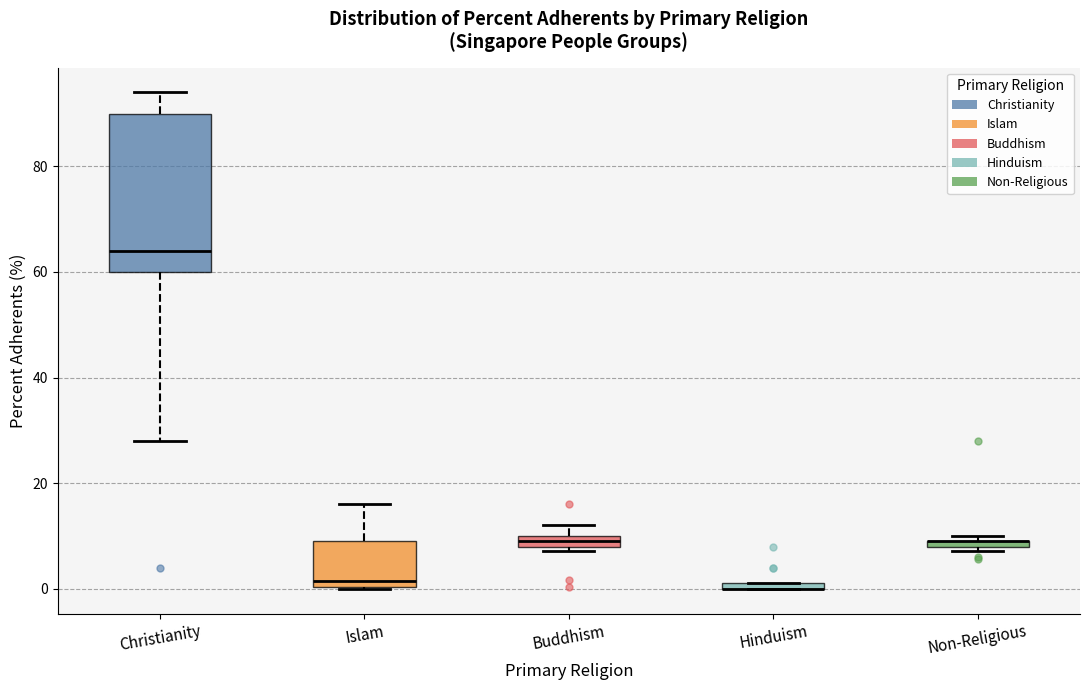

Which box is the tallest, from its lower edge to its upper edge?

Christianity